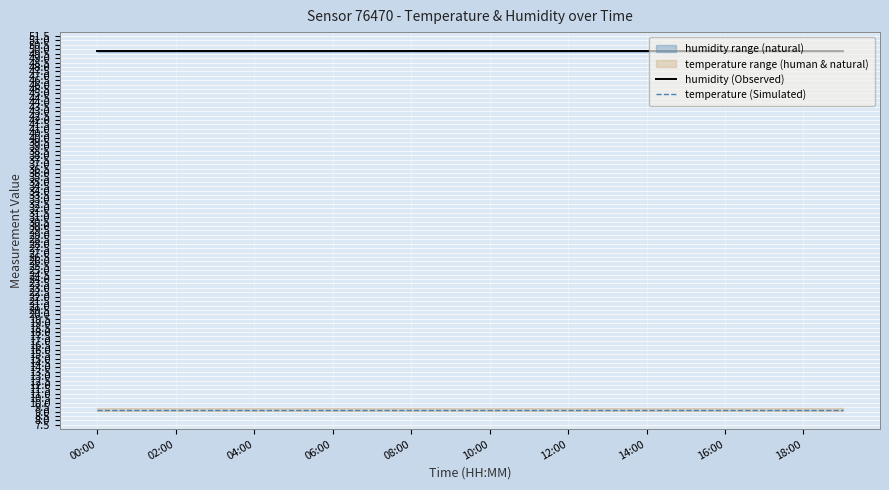

The temperature (Simulated) series shows 6.2 at 04:00. True or false?

False